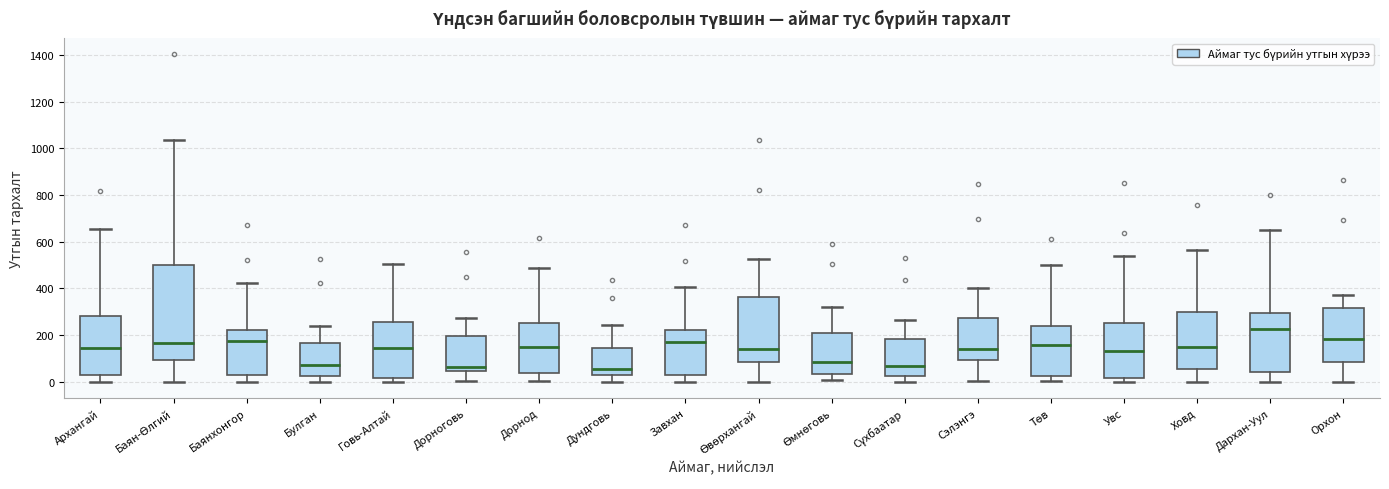

Where does the upper whisker of the box for Баянхонгор end on the y-axis? The values are not printed on the chart, so give them approximately, as read against the axis.

420